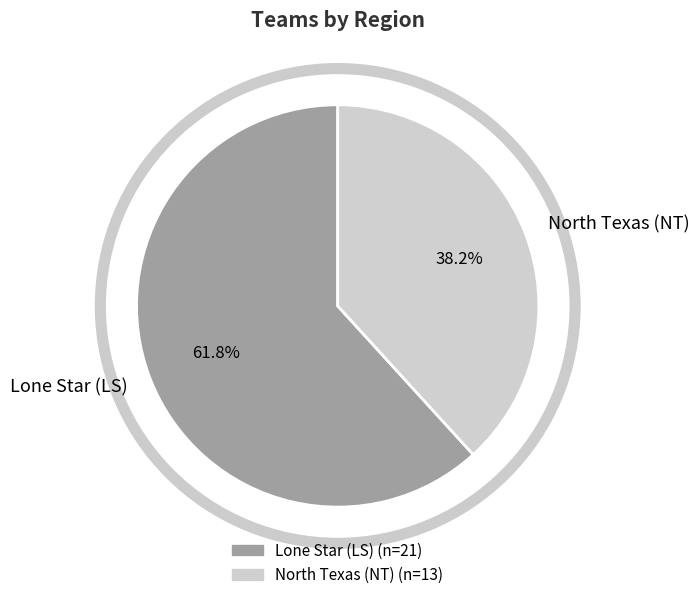

Count the number of slices in the pie.

2